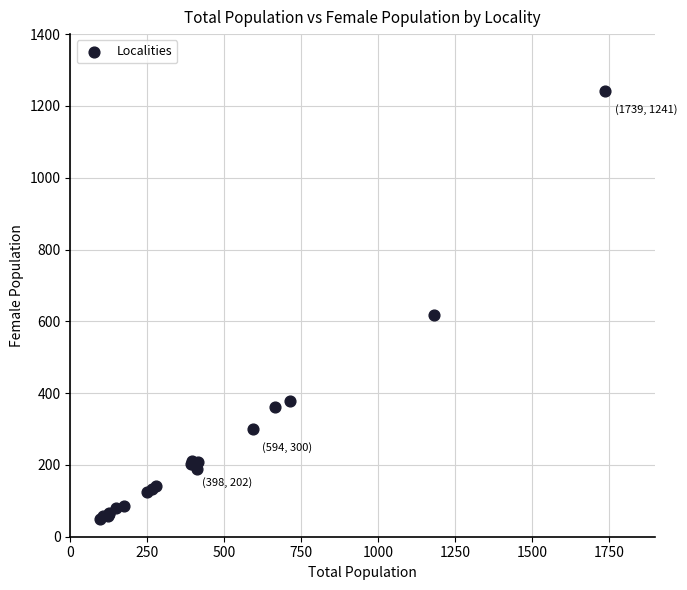

What Y value in the scatter plot is closest to 644?

617